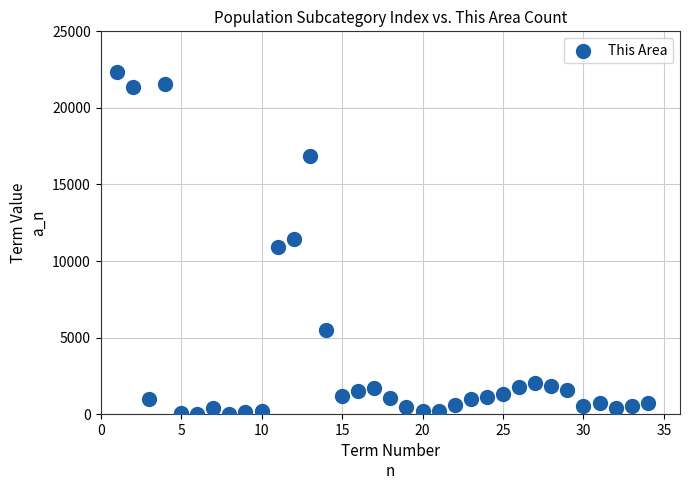

What is the range of Y values (max minus min)?

22357